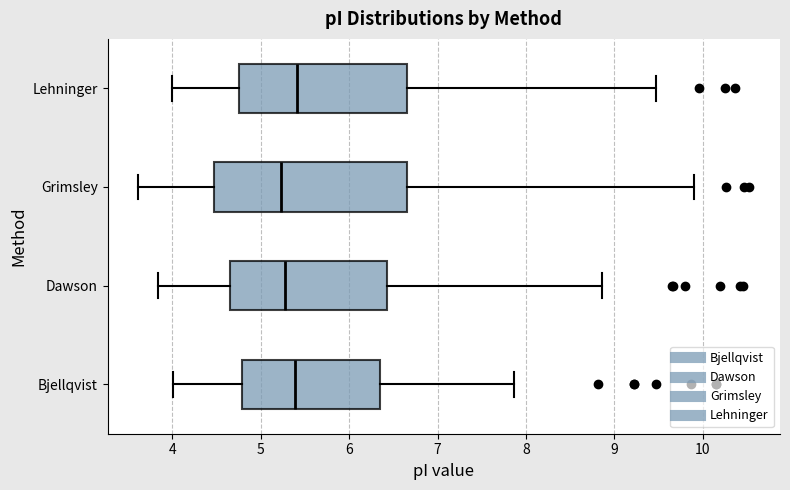

Comparing the boxes themselves (not the whiskers), which one is the widest?

Grimsley